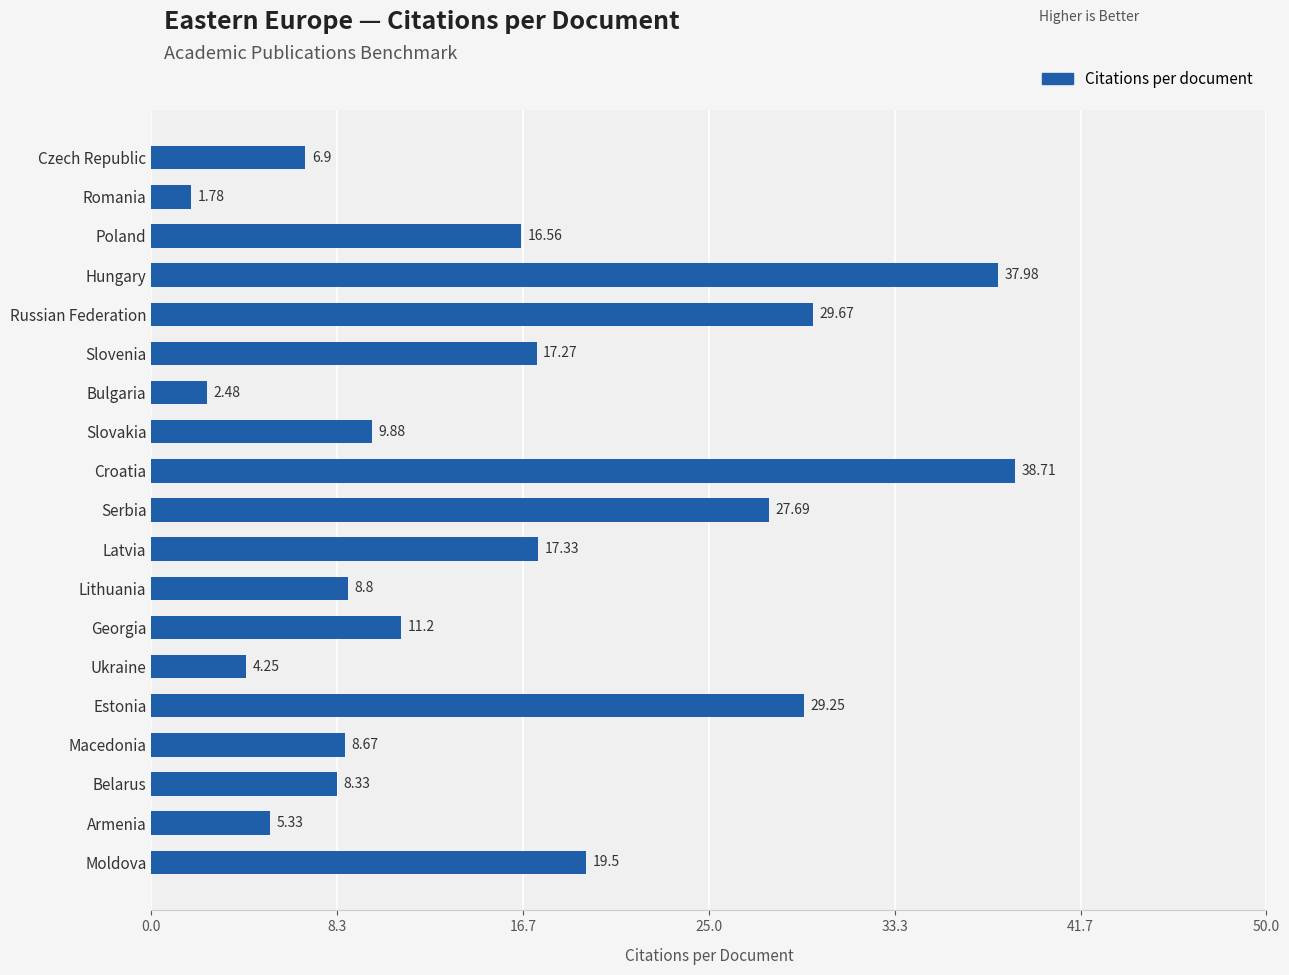

At which label is the value closest to 20?

Moldova